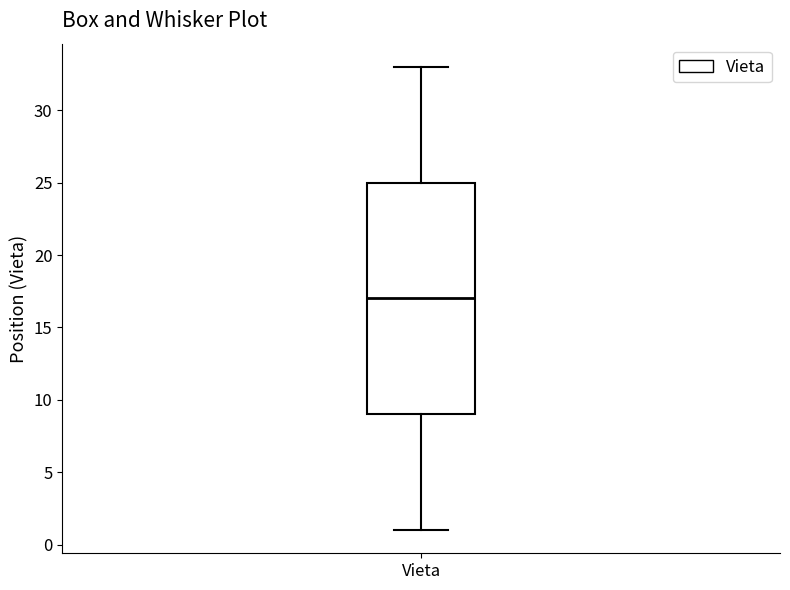

Where does the lower whisker of the box for Vieta end on the y-axis? The values are not printed on the chart, so give them approximately, as read against the axis.

1